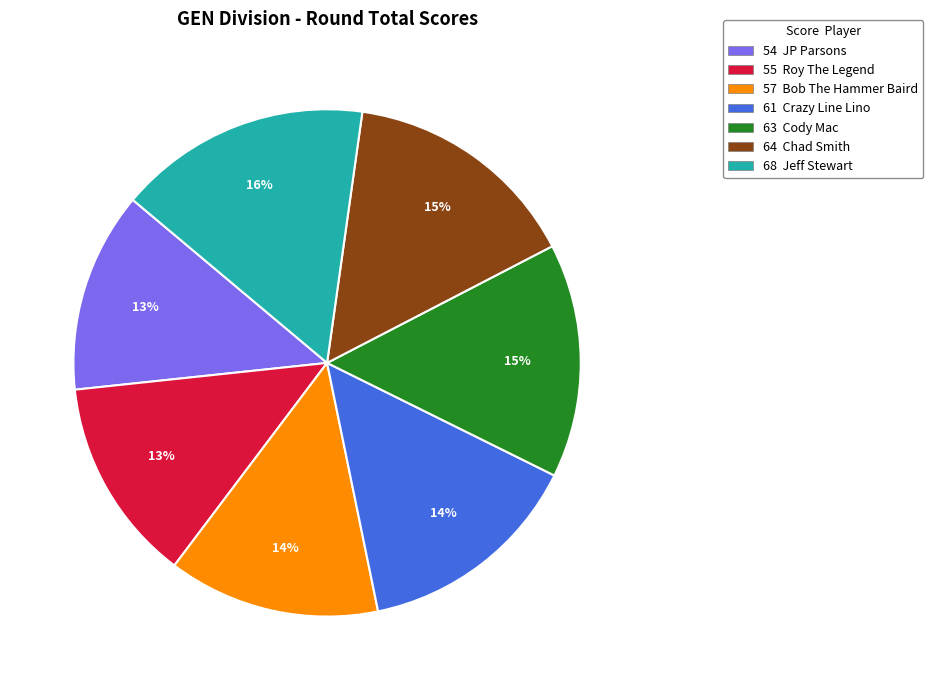

Approximately how many times larger is the value at 64 Chad Smith compared to 54 JP Parsons?

1.2